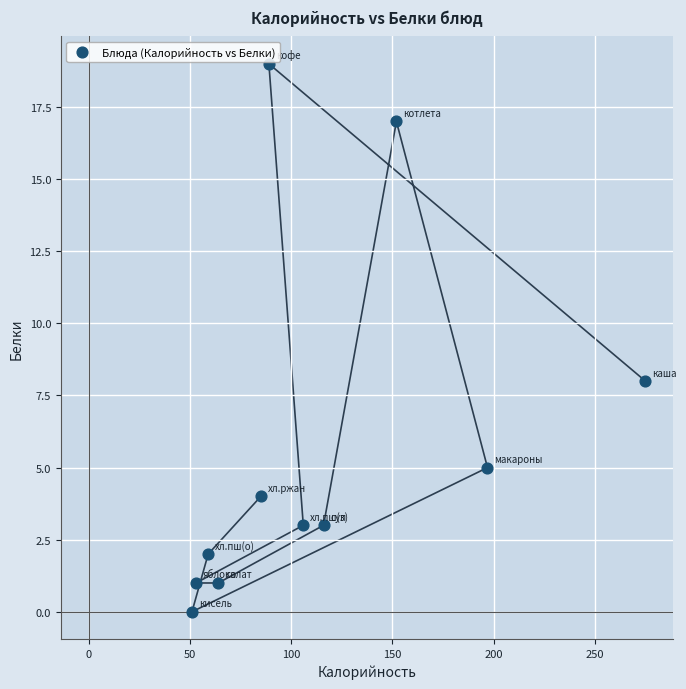

What Y value in the scatter plot is closest to 9?

8